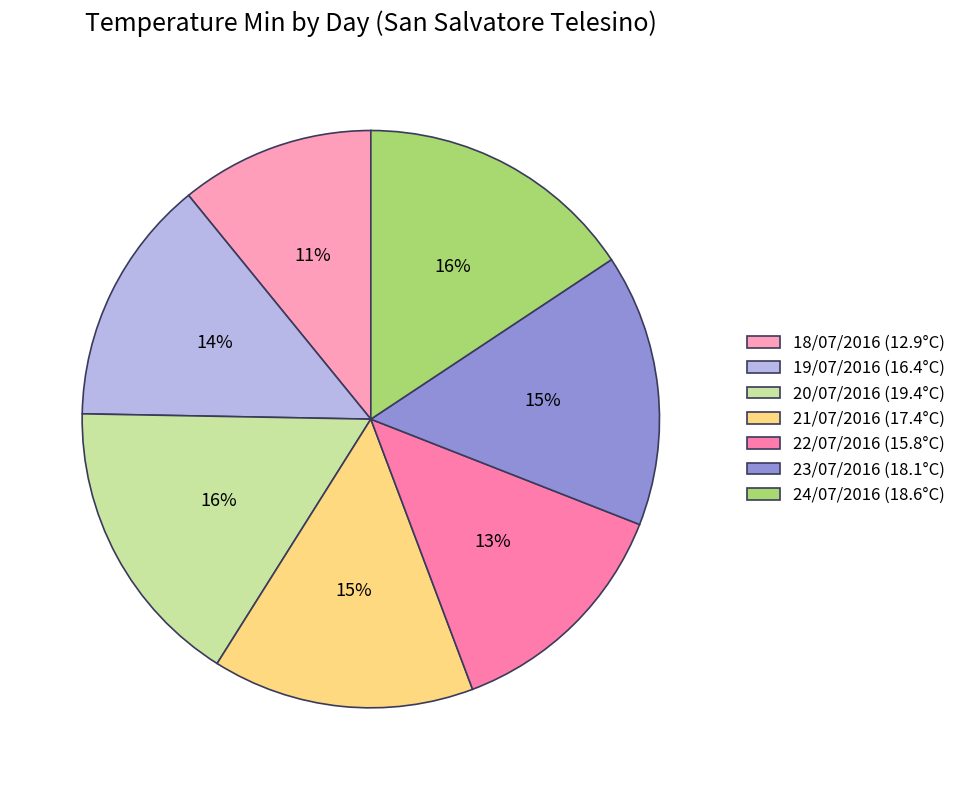

Which category has the biggest portion of the pie?

20/07/2016